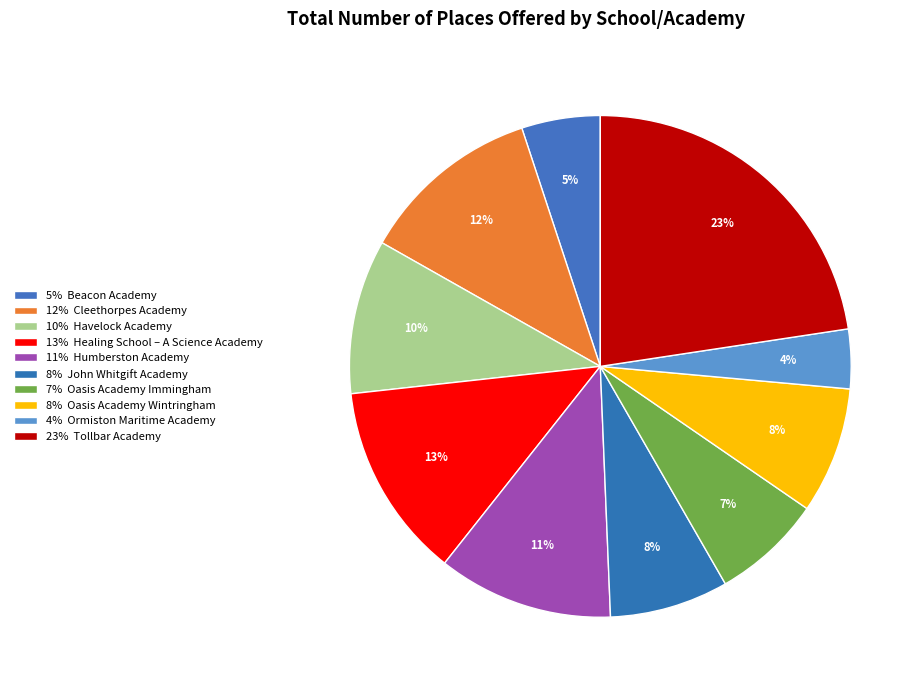

Which slice is the largest?

Tollbar Academy